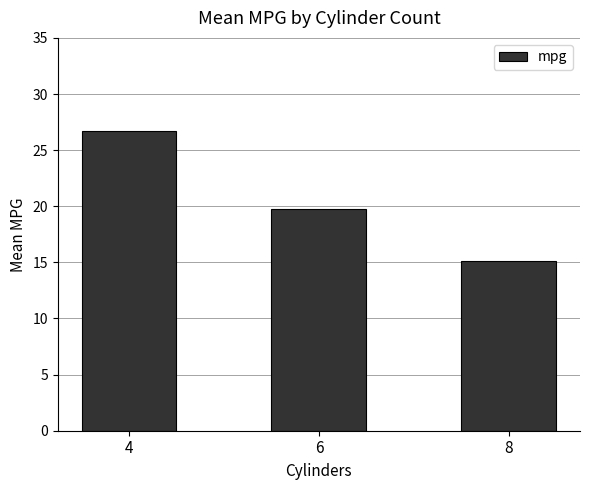

The value at 8 is 21.2. True or false?

False